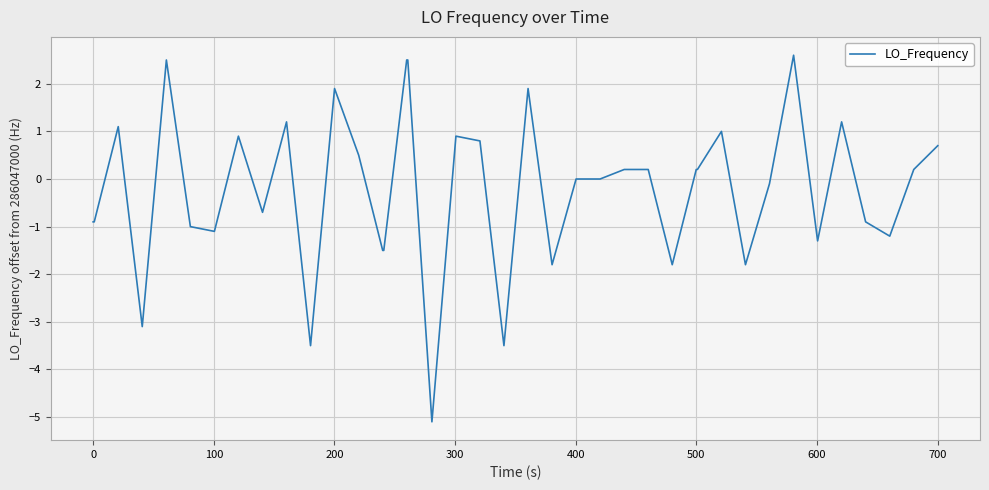

What is the maximum value shown in the chart?

2.6